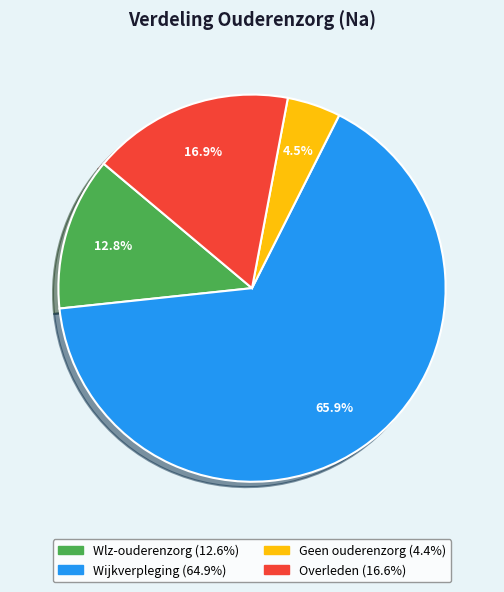

Which category accounts for the majority?

Wijkverpleging